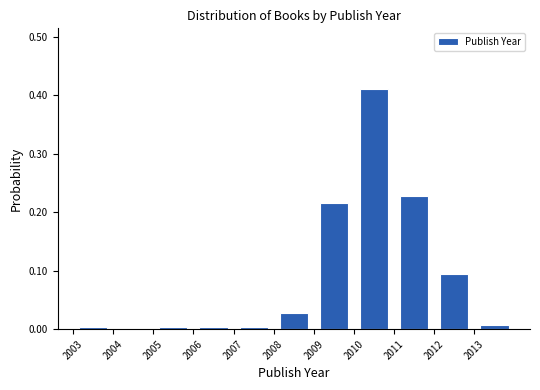

Reading left to right, list every bar in this chart as the range it spans on the x-axis followed by its height. The values are not printed on the chart, so give them approximately, as read against the axis.

2003 to 2004: under 0.01
2004 to 2005: 0
2005 to 2006: under 0.01
2006 to 2007: under 0.01
2007 to 2008: under 0.01
2008 to 2009: 0.03
2009 to 2010: 0.22
2010 to 2011: 0.41
2011 to 2012: 0.23
2012 to 2013: 0.09
2013 to 2014: under 0.01